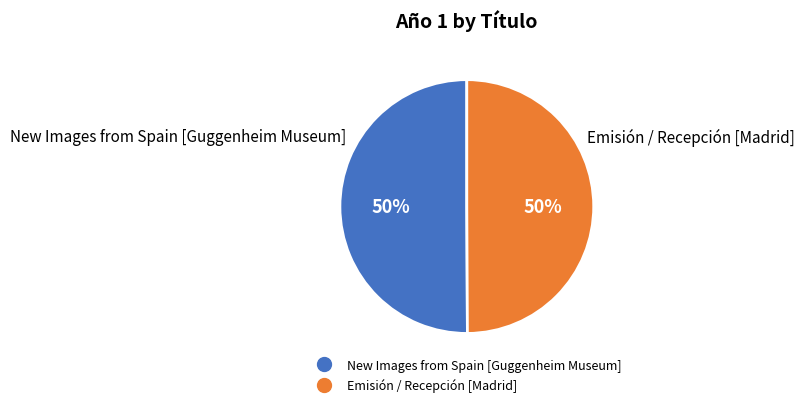

To the nearest percent, what percentage of the pie is Emisión / Recepción [Madrid]?

50%